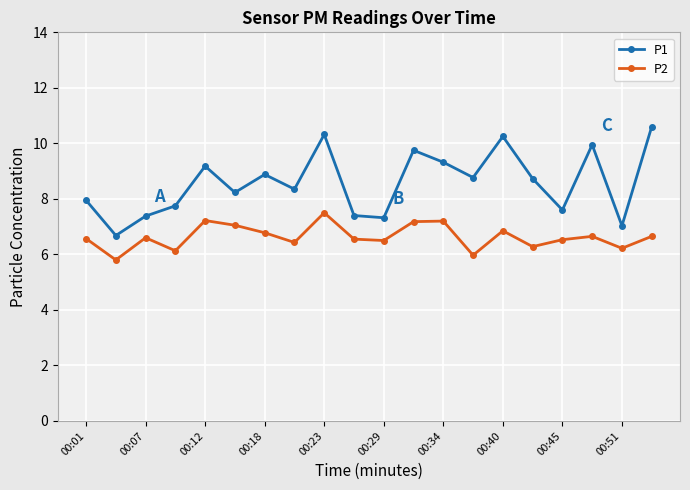

True or false: P1 has more than 0 interior local peaks.

True